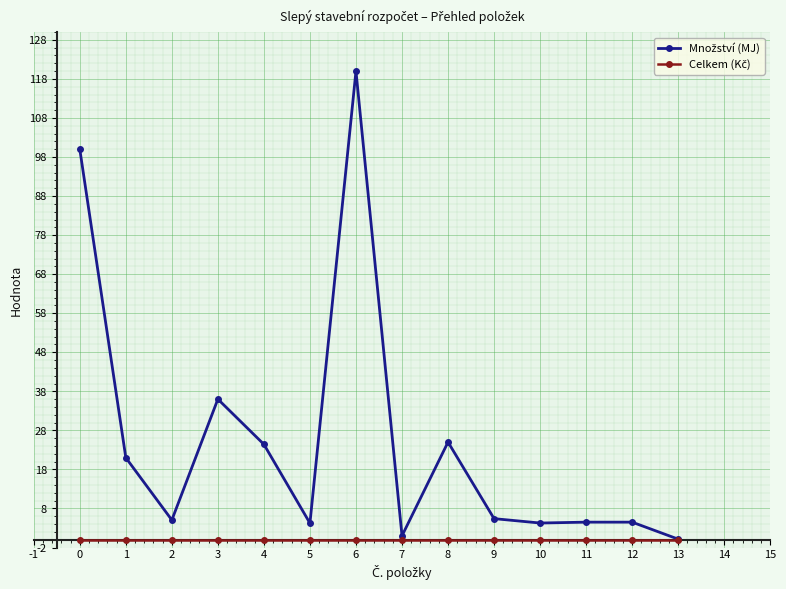

What is the difference between the highest and lowest values at 3?

36.0